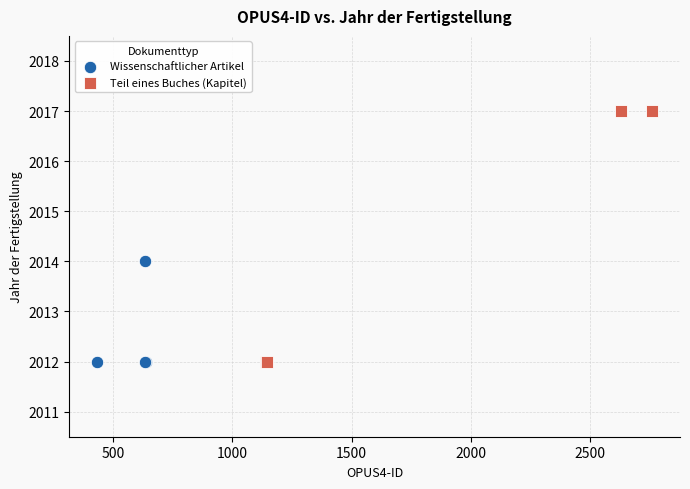

Which series contains the highest Y value?

Teil eines Buches (Kapitel)